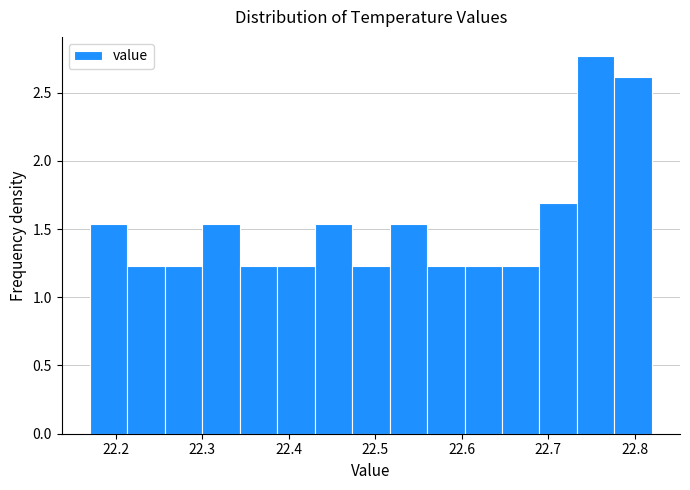

Reading left to right, transcribe this chart: for each bar, give the range it covers on the x-axis and its height. Neither the bar edges nor the heights are printed on the chart, so give them approximately, as read against the axes.

22.17 to 22.21: 1.55
22.21 to 22.26: 1.25
22.26 to 22.30: 1.25
22.30 to 22.34: 1.55
22.34 to 22.39: 1.25
22.39 to 22.43: 1.25
22.43 to 22.47: 1.55
22.47 to 22.52: 1.25
22.52 to 22.56: 1.55
22.56 to 22.60: 1.25
22.60 to 22.65: 1.25
22.65 to 22.69: 1.25
22.69 to 22.73: 1.70
22.73 to 22.78: 2.75
22.78 to 22.82: 2.60